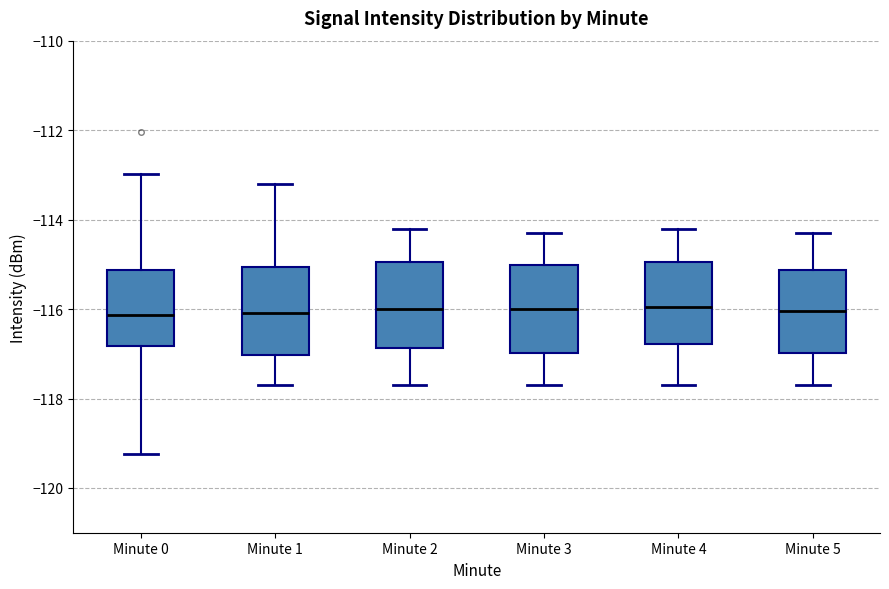

Where does the median line of the box for Minute 4 sit on the y-axis? The values are not printed on the chart, so give them approximately, as read against the axis.

-116.0